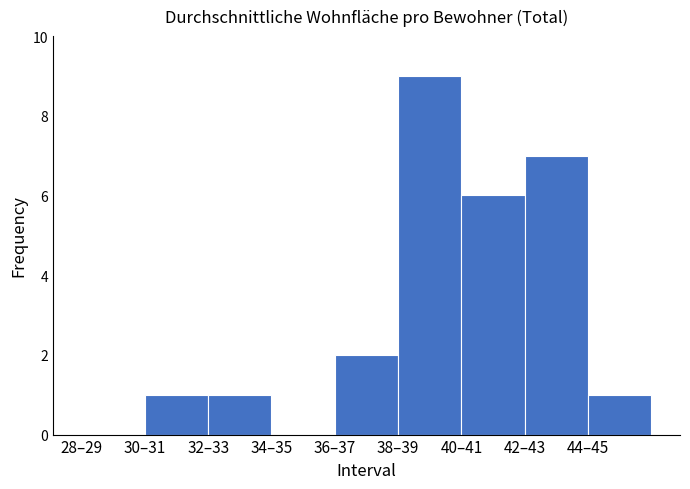

Reading left to right, extract all data points from this chart.

28–29=0	30–31=1	32–33=1	34–35=0	36–37=2	38–39=9	40–41=6	42–43=7	44–45=1